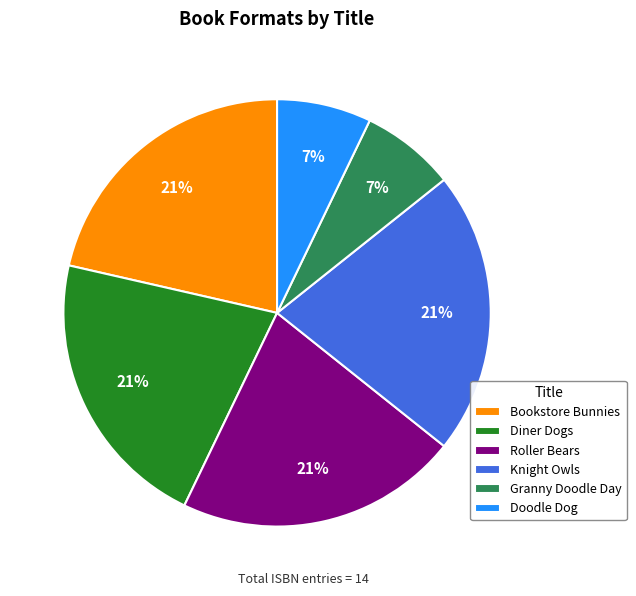

To the nearest percent, what is the difference between the largest and smallest slice percentages?

14%